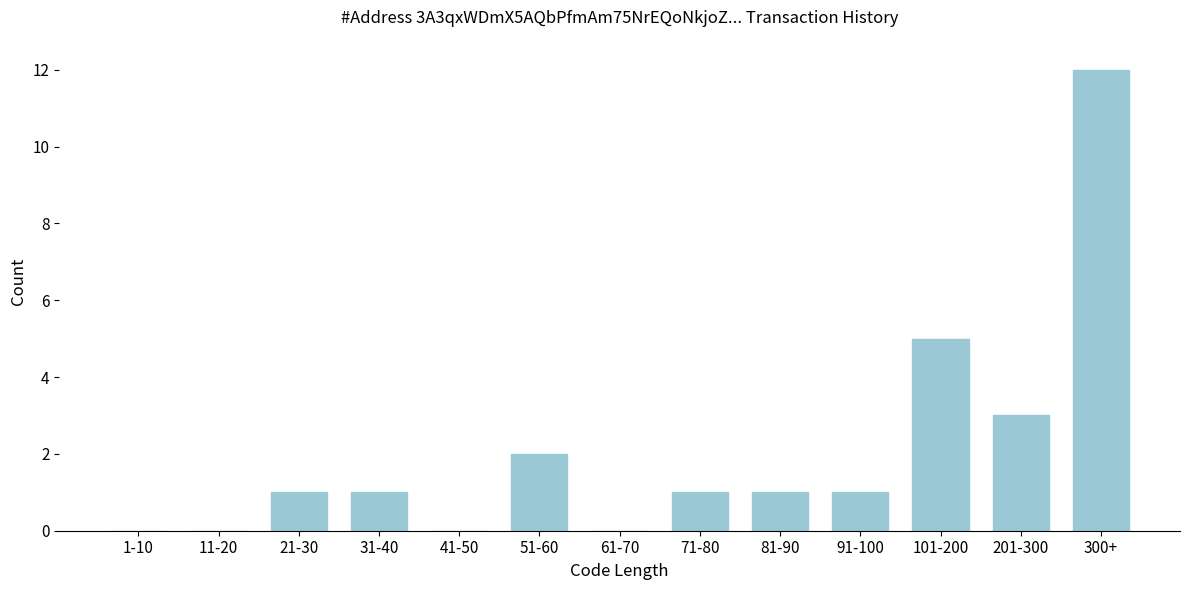

Reading left to right, what are all the values shown in this chart?

1-10=0	11-20=0	21-30=1	31-40=1	41-50=0	51-60=2	61-70=0	71-80=1	81-90=1	91-100=1	101-200=5	201-300=3	300+=12